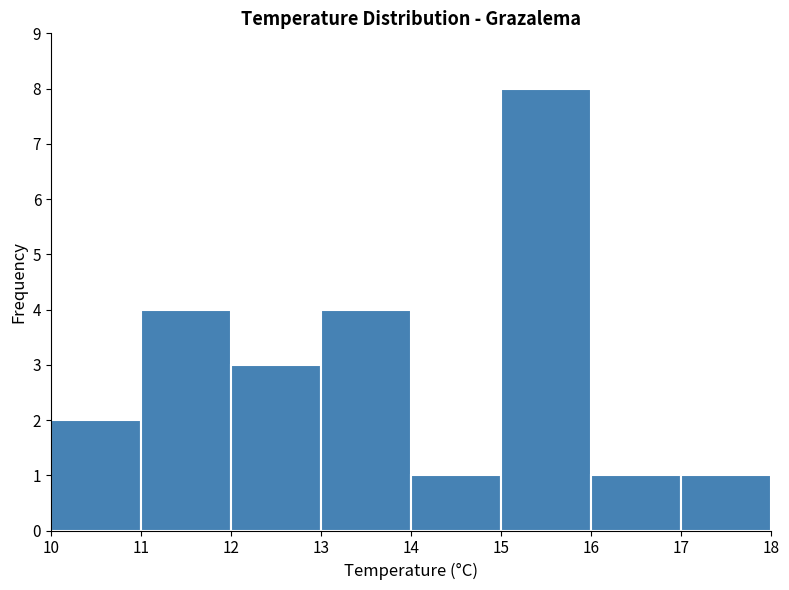

How tall is the bar that spans 10 to 11 on the x-axis? The values are not printed on the chart, so give them approximately, as read against the axis.

2